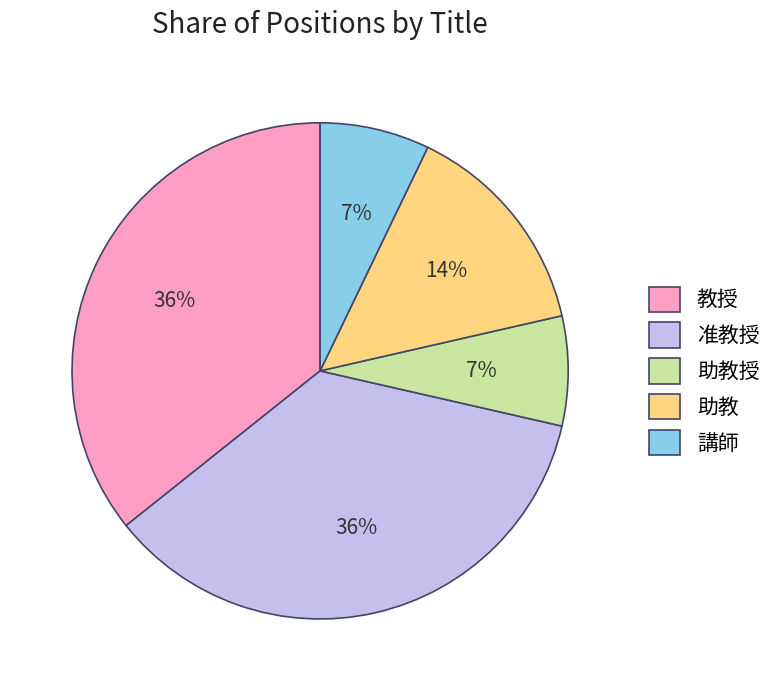

Between 准教授 and 講師, which is larger?

准教授